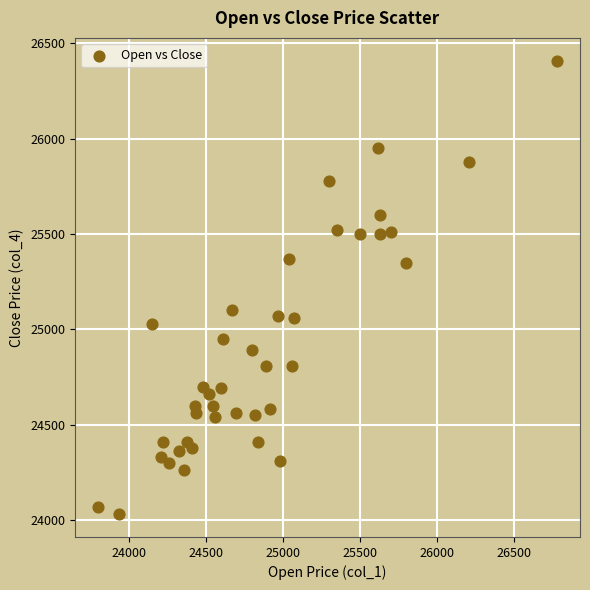

What is the range of X values (max minus min)?

2980